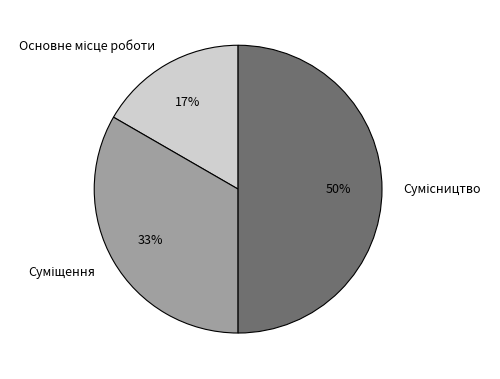

To the nearest percent, what is the difference between the largest and smallest slice percentages?

33%